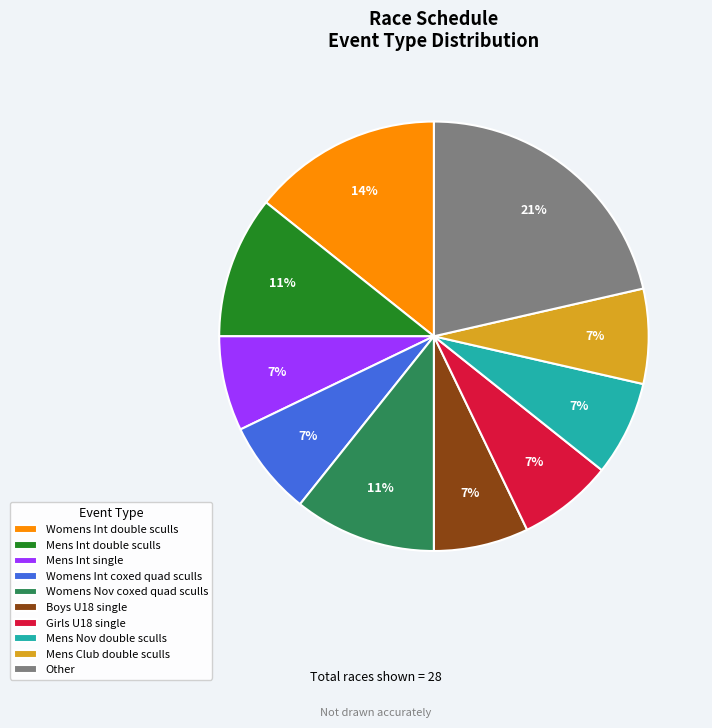

Is there a majority slice in this chart?

No